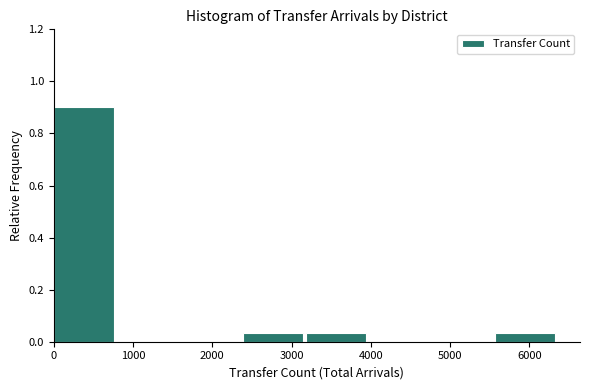

How tall is the bar that spans 0 to 800 on the x-axis? Neither the bar edges nor the heights are printed on the chart, so give them approximately, as read against the axes.

0.90